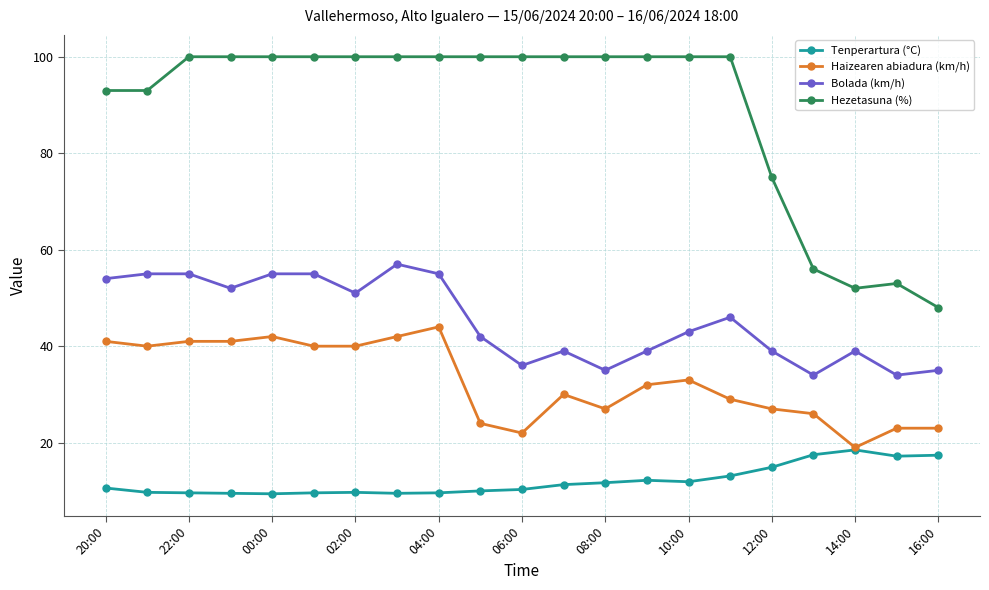

True or false: Bolada (km/h) has more than 1 interior local peaks.

True